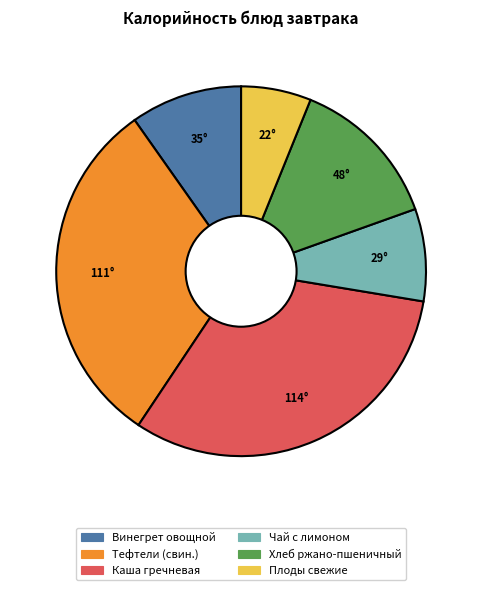

The Плоды свежие slice represents 1% of the pie. True or false?

False